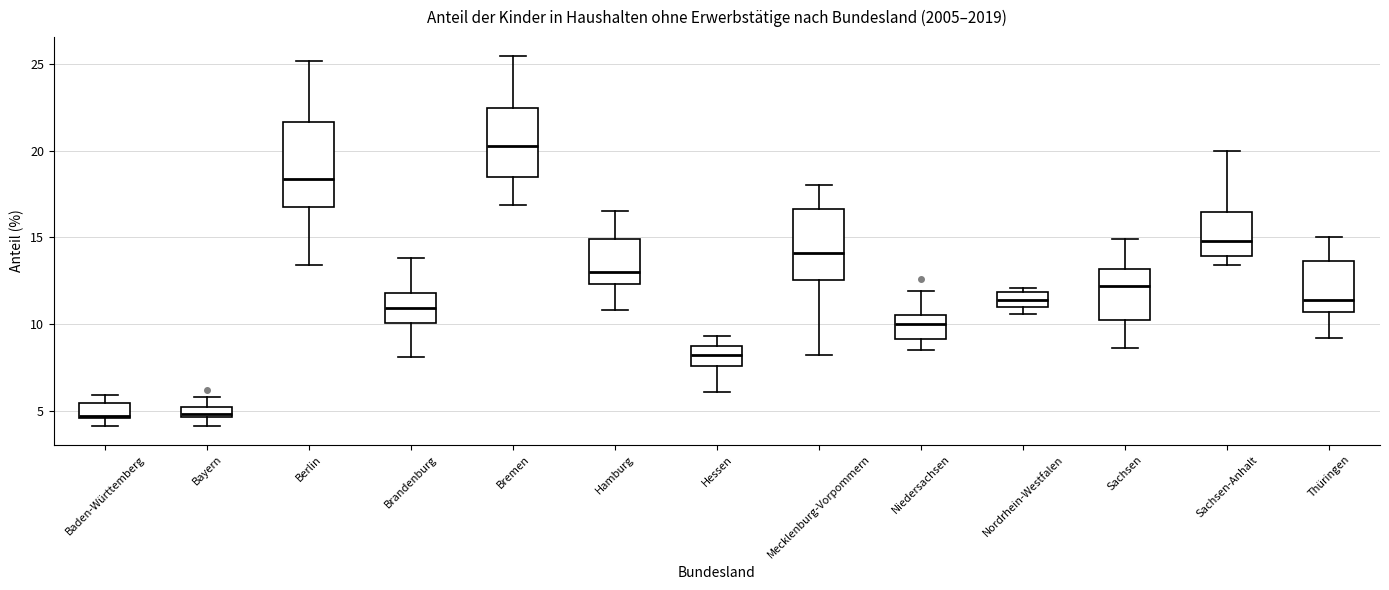

Where is the upper edge of the box for Baden-Württemberg on the y-axis? The values are not printed on the chart, so give them approximately, as read against the axis.

5.5